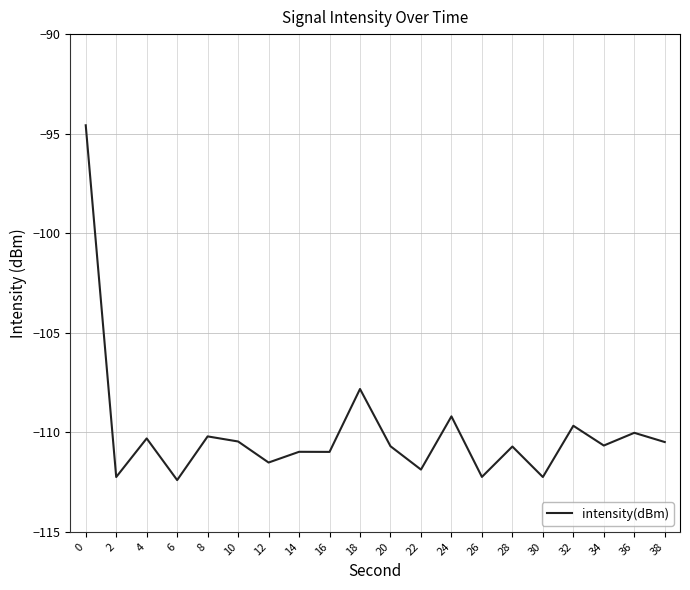

The chart shows a value of -76.0 at 16. True or false?

False